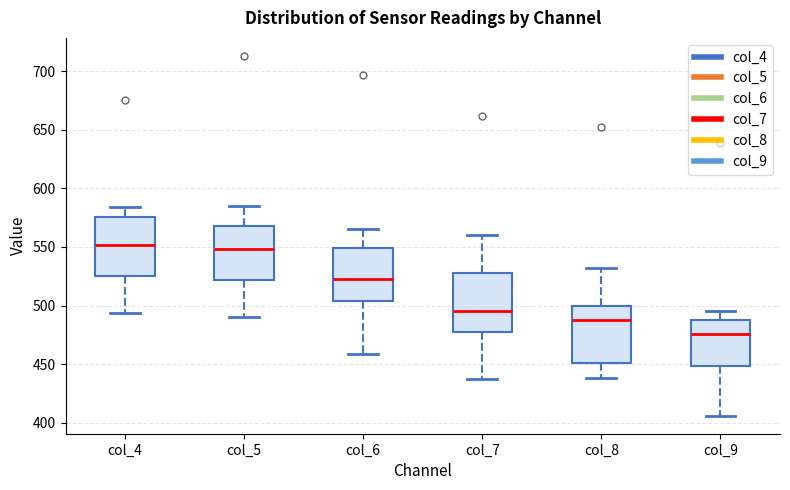

Reading left to right, transcribe this box plot: for each box, give where its median line is, the range the box spans, and where its two whiskers end, as read against the y-axis. The values are not printed on the chart, so give them approximately, as read against the axis.

col_4: median 550, box 525 to 575, whiskers 495 to 585
col_5: median 550, box 520 to 570, whiskers 490 to 585
col_6: median 525, box 505 to 550, whiskers 460 to 565
col_7: median 495, box 480 to 530, whiskers 435 to 560
col_8: median 490, box 450 to 500, whiskers 440 to 530
col_9: median 475, box 450 to 490, whiskers 405 to 495